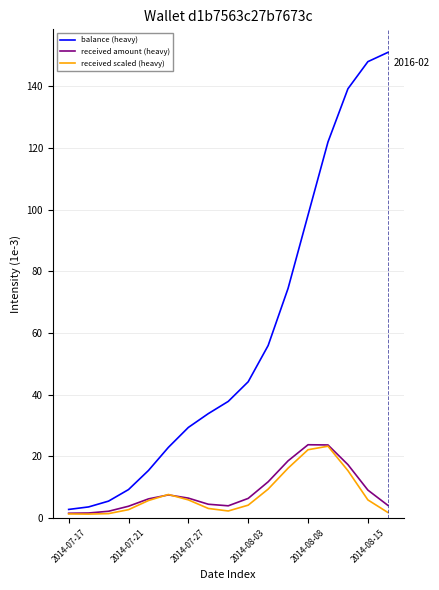

What is the maximum value shown in the chart?

151.1